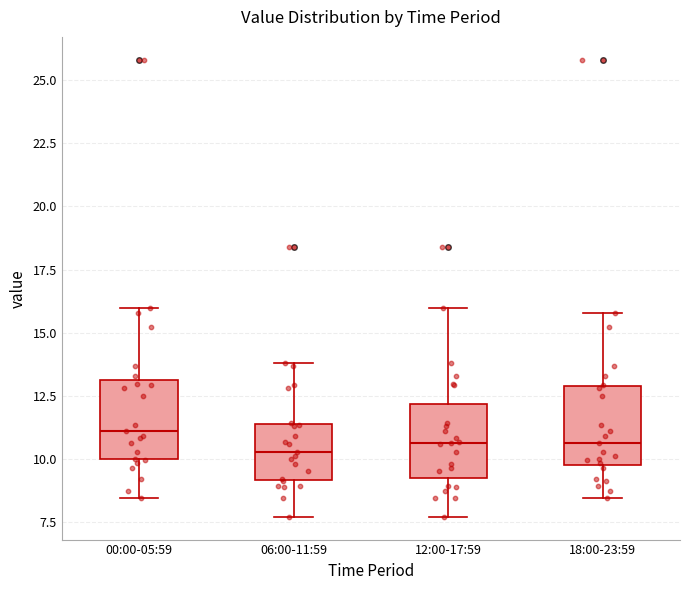

Reading left to right, read every box against the y-axis: the position of its median line, the range the box covers, and the ends of its whiskers. The values are not printed on the chart, so give them approximately, as read against the axis.

00:00-05:59: median 11.0, box 10.0 to 13.0, whiskers 8.5 to 16.0
06:00-11:59: median 10.5, box 9.0 to 11.5, whiskers 7.5 to 14.0
12:00-17:59: median 10.5, box 9.0 to 12.0, whiskers 7.5 to 16.0
18:00-23:59: median 10.5, box 10.0 to 13.0, whiskers 8.5 to 16.0